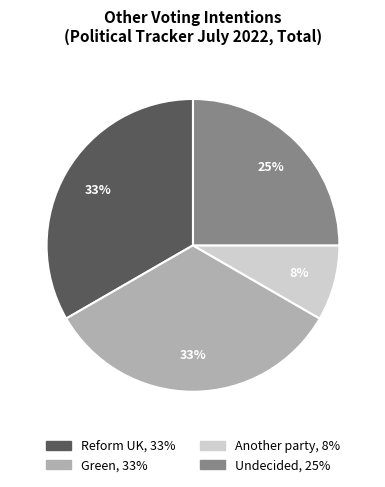

What is the smallest slice in the pie chart?

Another party